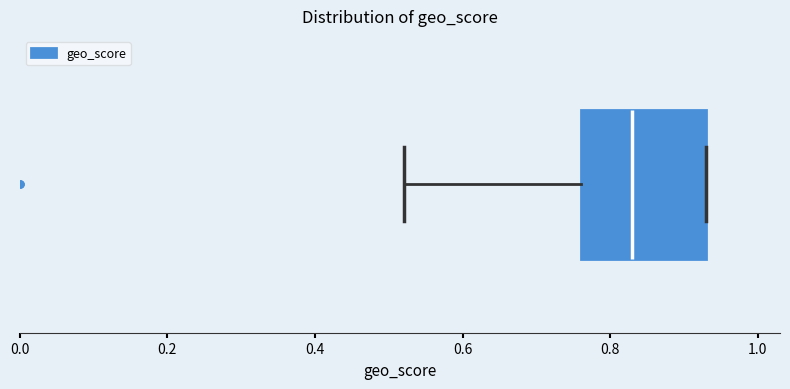

Transcribe this box plot: give where the median line is, the range the box spans, and where the two whiskers end, as read against the x-axis. The values are not printed on the chart, so give them approximately, as read against the axis.

median 0.84, box 0.76 to 0.94, whiskers 0.52 to 0.94